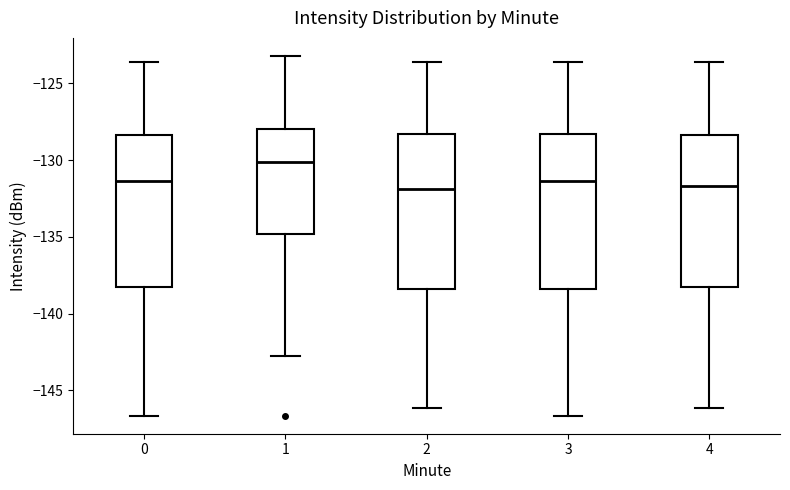

Which box has the highest median line?

1